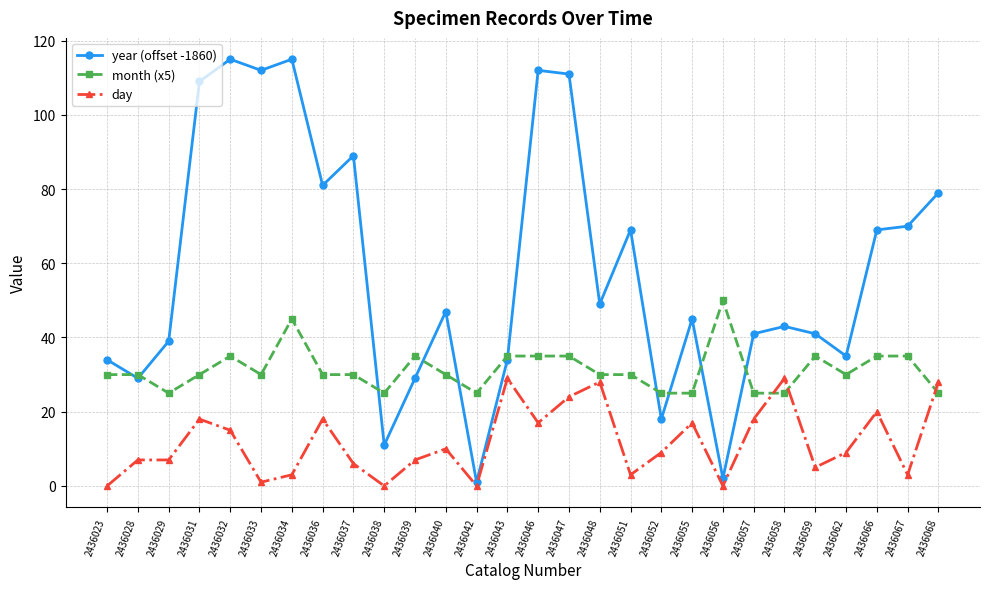

Reading left to right, what are all the values shown in this chart?

year (offset -1860): 34	29	39	109	115	112	115	81	89	11	29	47	1	34	112	111	49	69	18	45	2	41	43	41	35	69	70	79
month (x5): 30	30	25	30	35	30	45	30	30	25	35	30	25	35	35	35	30	30	25	25	50	25	25	35	30	35	35	25
day: 0	7	7	18	15	1	3	18	6	0	7	10	0	29	17	24	28	3	9	17	0	18	29	5	9	20	3	28